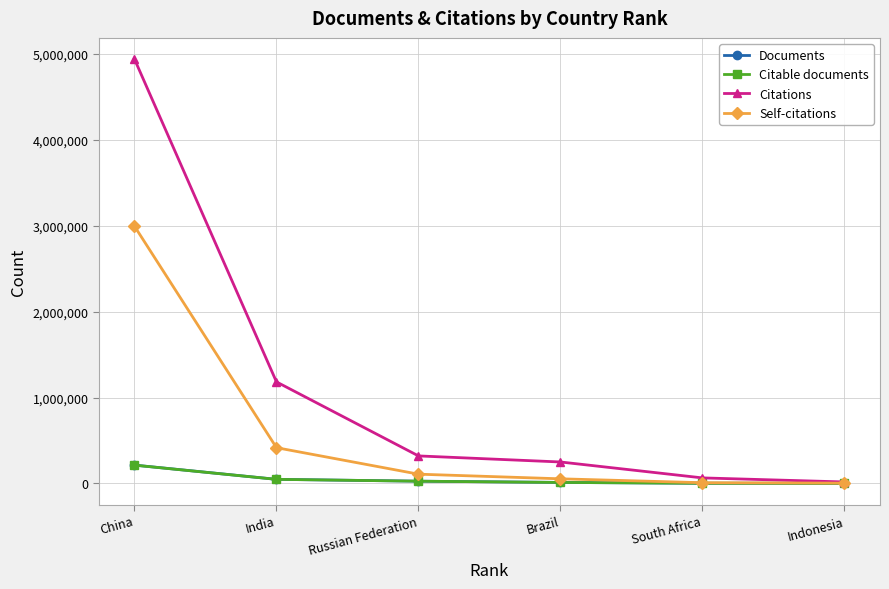

What is the value of the Self-citations point at the 2nd from the left?

416848